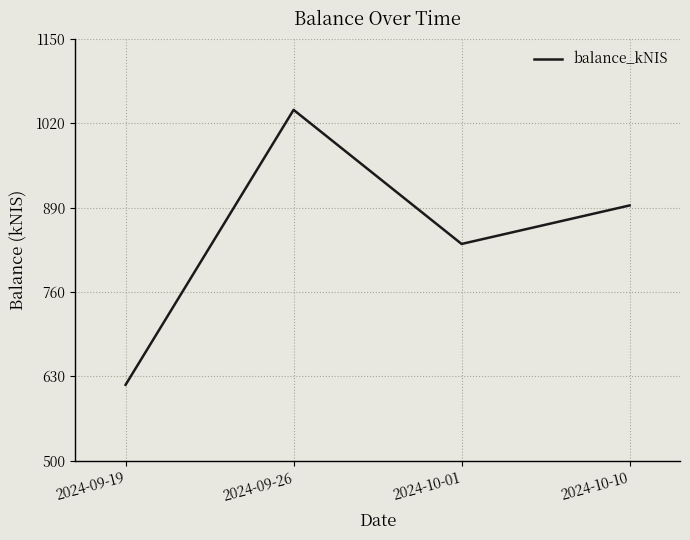

Where is the first local minimum?

2024-10-01